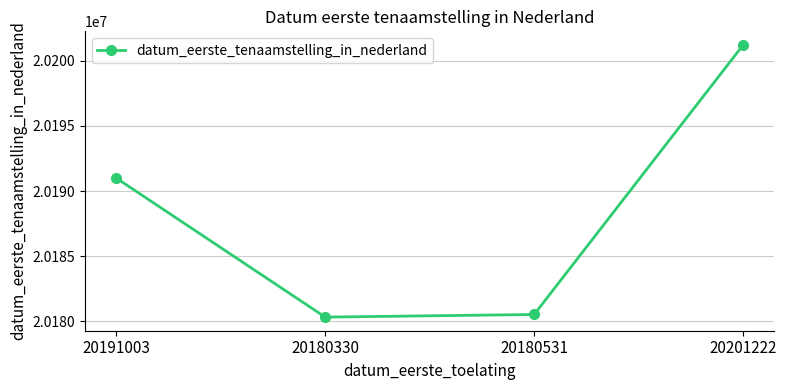

How many categories are shown in the chart?

4